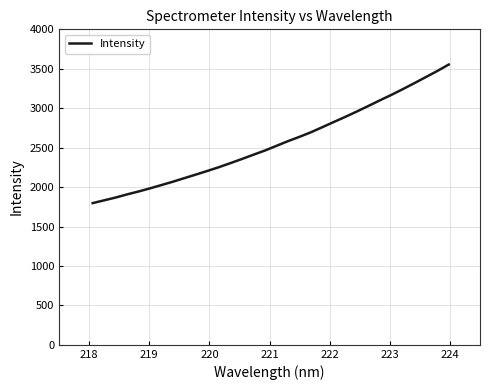

What is the difference between the maximum and minimum values?

1756.5